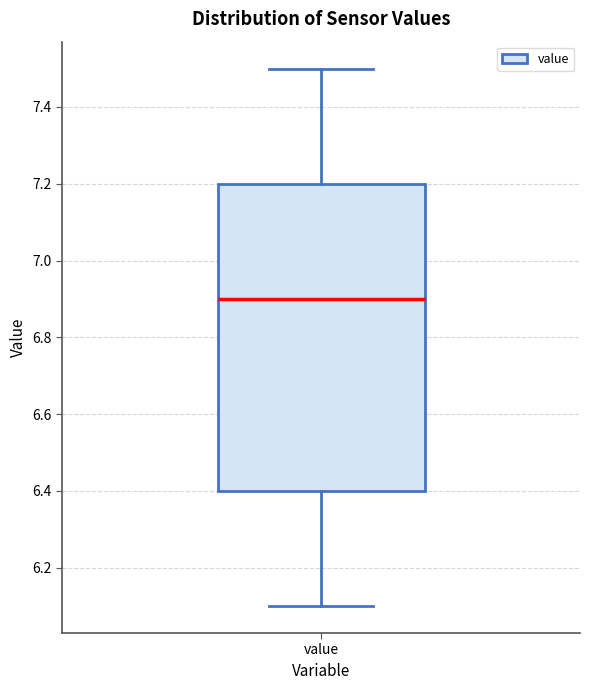

Read this box plot against the y-axis: the position of the median line, the range covered by the box, and the ends of both whiskers. The values are not printed on the chart, so give them approximately, as read against the axis.

median 6.9, box 6.4 to 7.2, whiskers 6.1 to 7.5